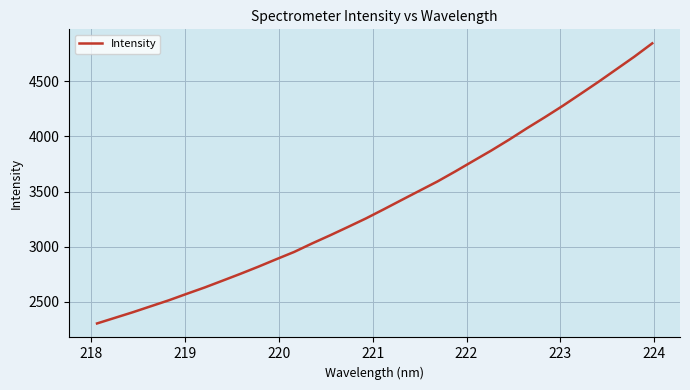

What is the smallest value displayed?

2302.6